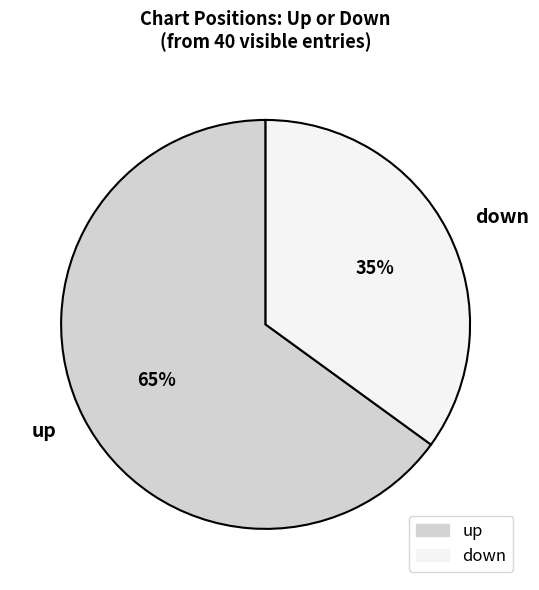

True or false: up accounts for 43% of the total.

False